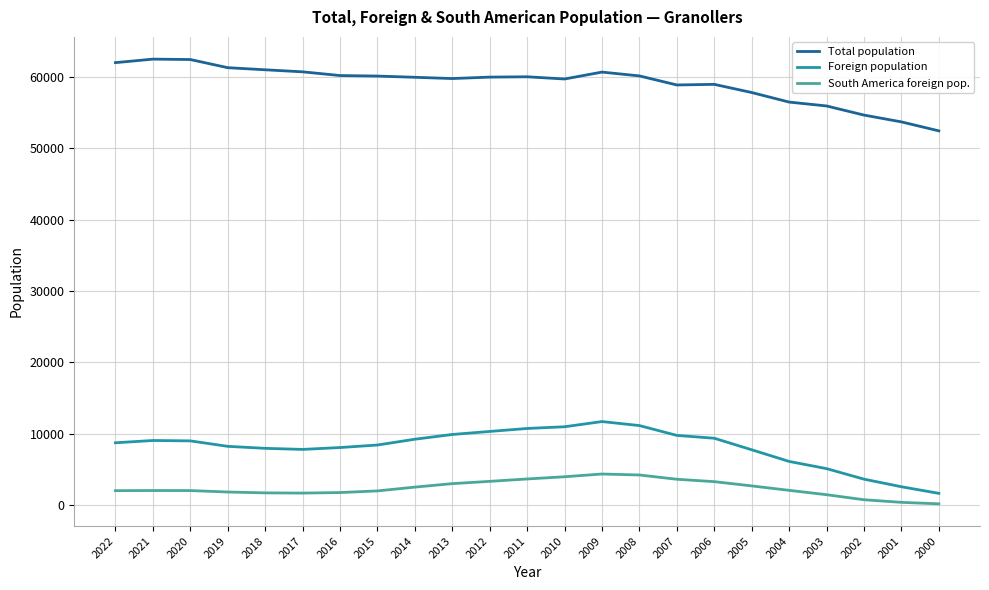

What is the difference between the Foreign population values at 2010 and 2011?

238